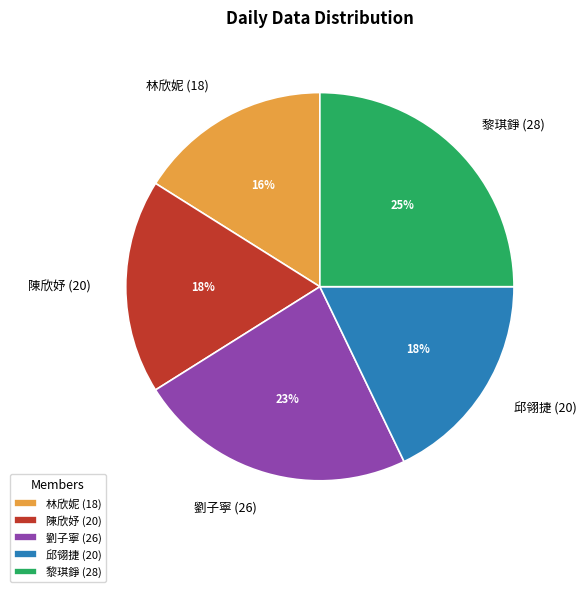

Count the number of slices in the pie.

5